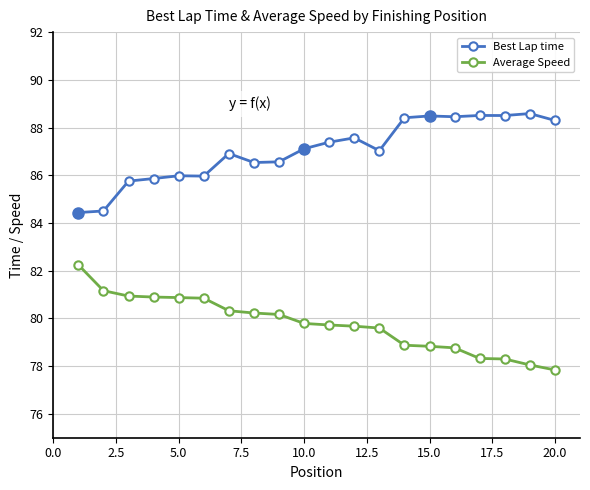

True or false: Average Speed and Best Lap time intersect in this chart.

False